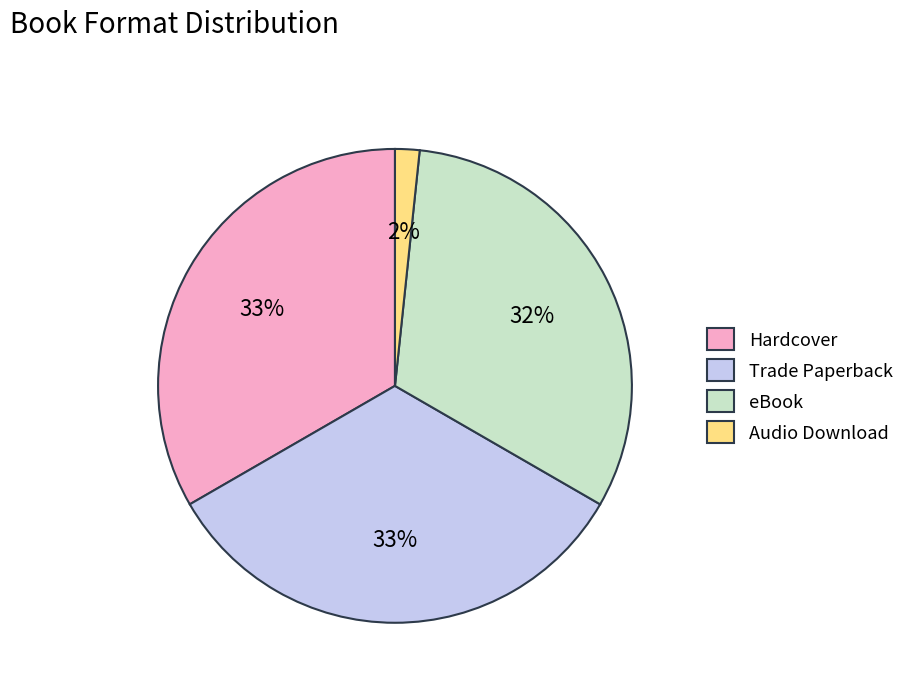

Is there a majority slice in this chart?

No